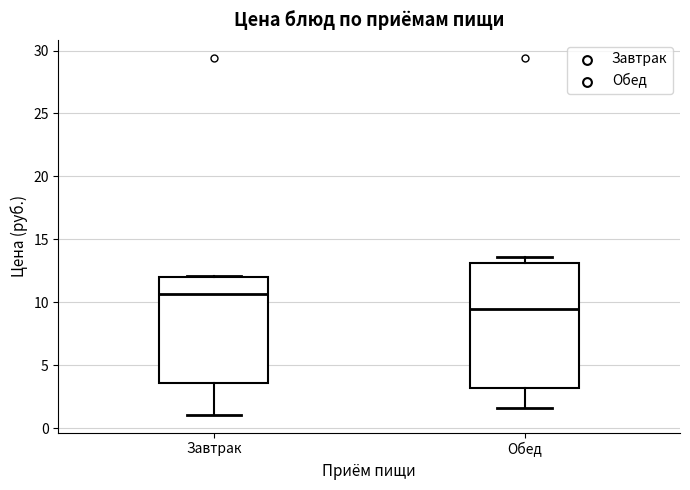

Reading left to right, read every box against the y-axis: the position of its median line, the range the box covers, and the ends of its whiskers. The values are not printed on the chart, so give them approximately, as read against the axis.

Завтрак: median 10.5, box 3.5 to 12.0, whiskers 1.0 to 12.0
Обед: median 9.5, box 3.0 to 13.0, whiskers 1.5 to 13.5